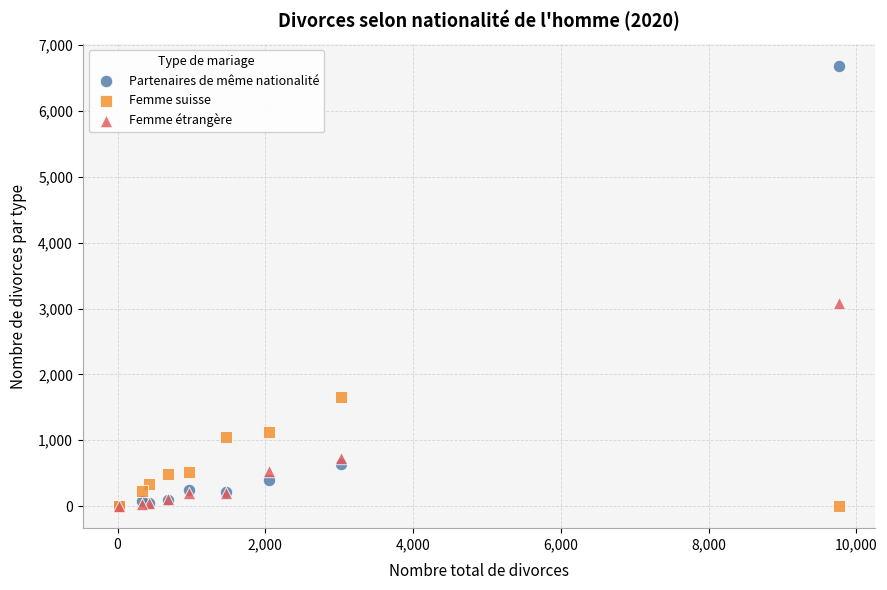

In the Partenaires de même nationalité series, what Y value is closest to 3338?

642